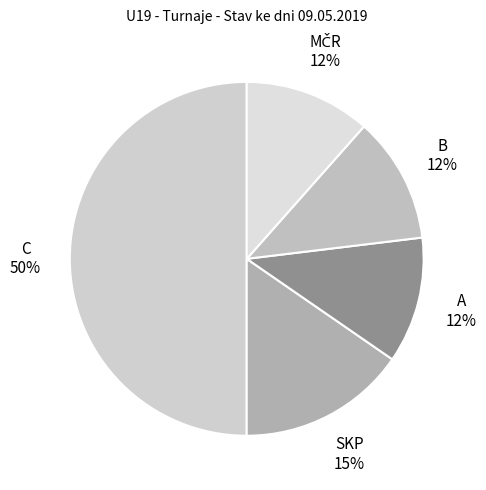

To the nearest percent, what is the difference between the largest and smallest slice percentages?

38%